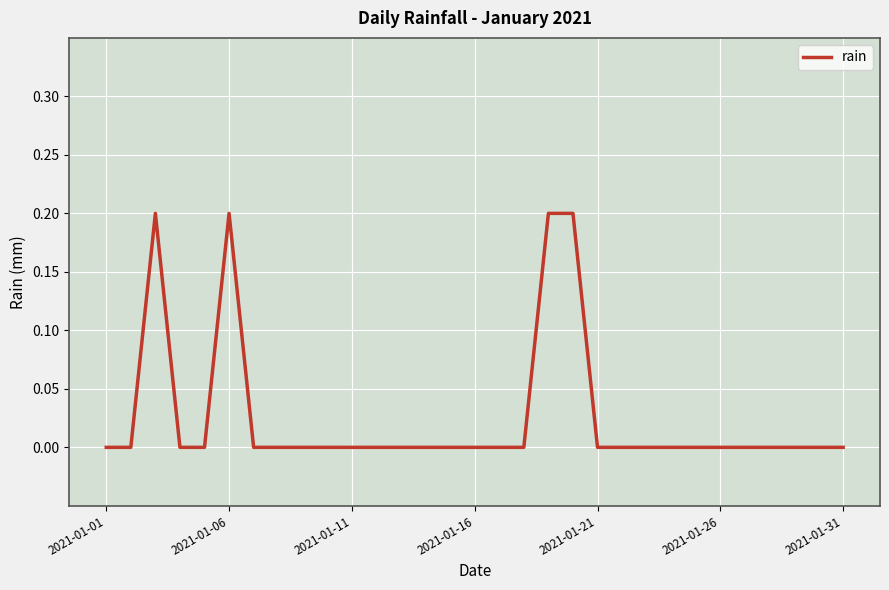

Does the chart display data point markers on the line(s)?

No